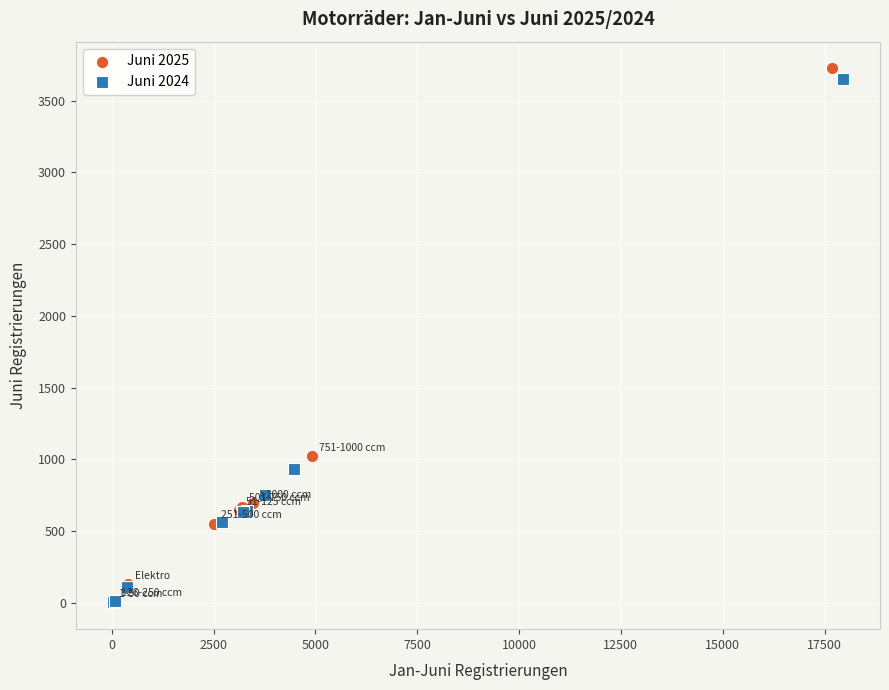

Which series has the largest Y range (max minus min)?

Juni 2025